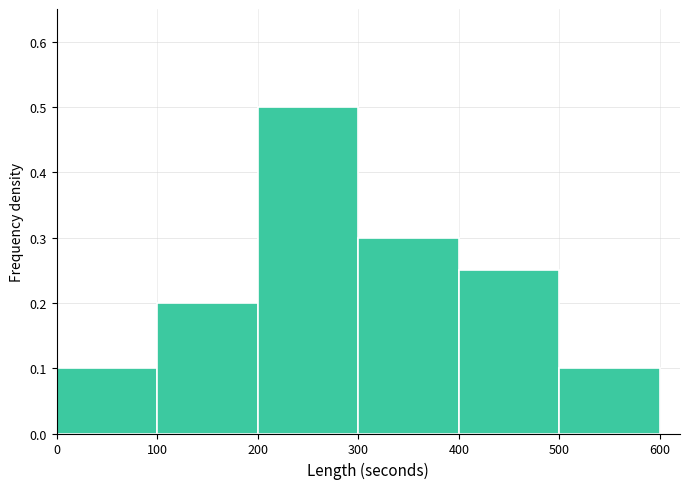

Reading left to right, list every bar in this chart as the range it spans on the x-axis followed by its height. The values are not printed on the chart, so give them approximately, as read against the axis.

0 to 100: 0.10
100 to 200: 0.20
200 to 300: 0.50
300 to 400: 0.30
400 to 500: 0.25
500 to 600: 0.10